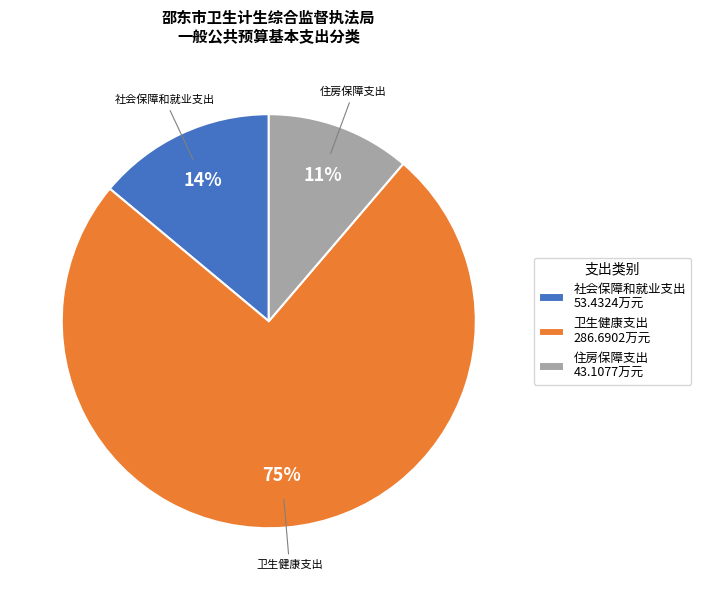

To the nearest percent, what is the combined percentage of 住房保障支出 and 卫生健康支出?

86%